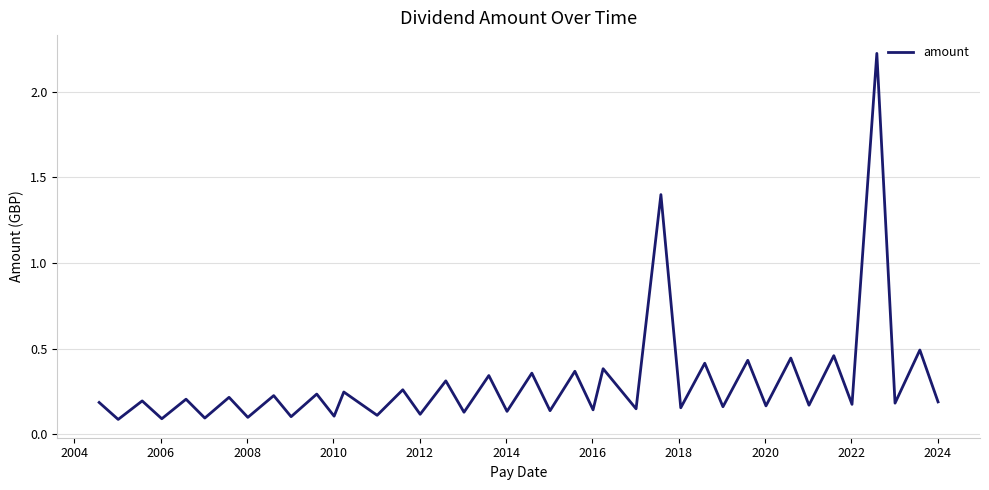

What is the maximum value shown in the chart?

2.2